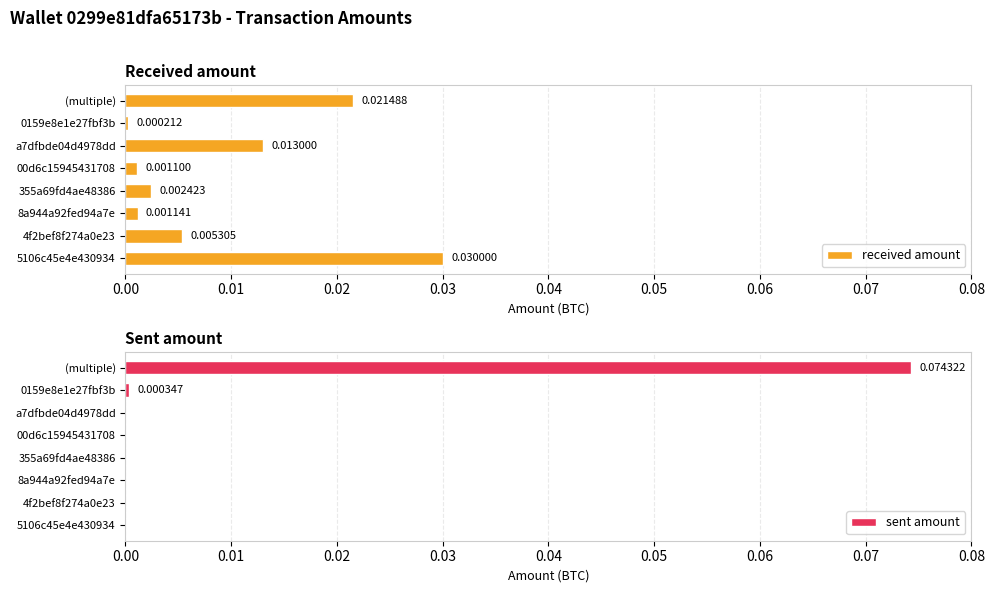

Which category has the highest value in the sent amount series?

(multiple)